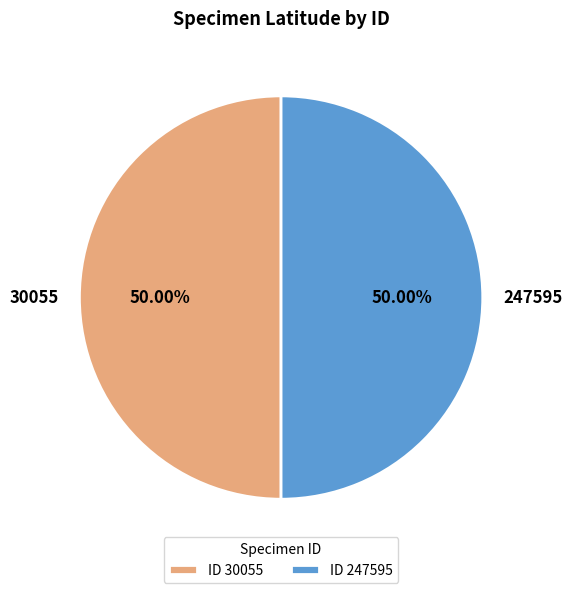

To the nearest percent, what is the average slice percentage?

50%